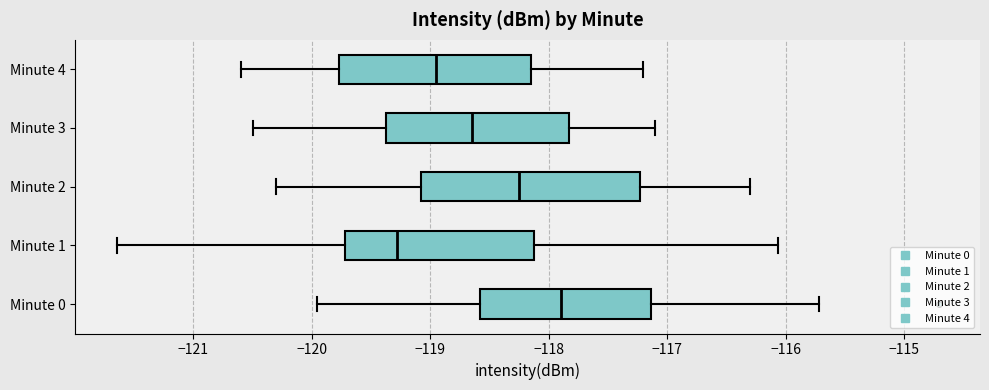

Reading bottom to top, read every box against the x-axis: the position of its median line, the range the box covers, and the ends of its whiskers. The values are not printed on the chart, so give them approximately, as read against the axis.

Minute 0: median -117.9, box -118.6 to -117.1, whiskers -120.0 to -115.7
Minute 1: median -119.3, box -119.7 to -118.1, whiskers -121.6 to -116.1
Minute 2: median -118.2, box -119.1 to -117.2, whiskers -120.3 to -116.3
Minute 3: median -118.6, box -119.4 to -117.8, whiskers -120.5 to -117.1
Minute 4: median -118.9, box -119.8 to -118.1, whiskers -120.6 to -117.2